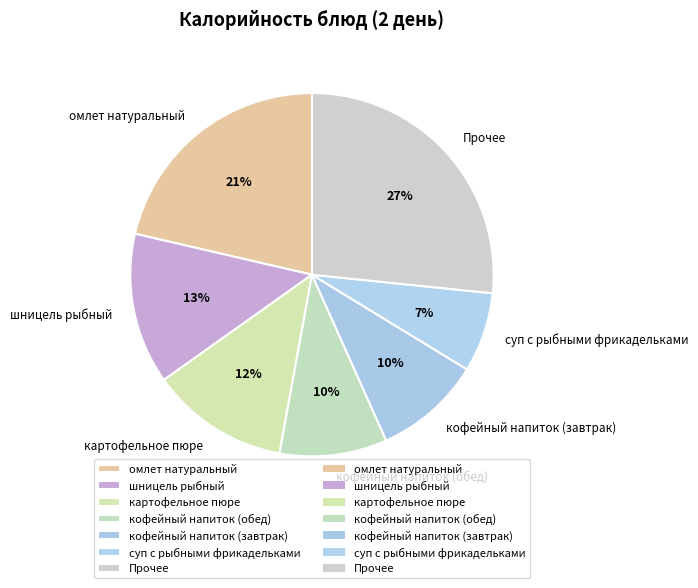

Which slice is the smallest?

суп с рыбными фрикадельками